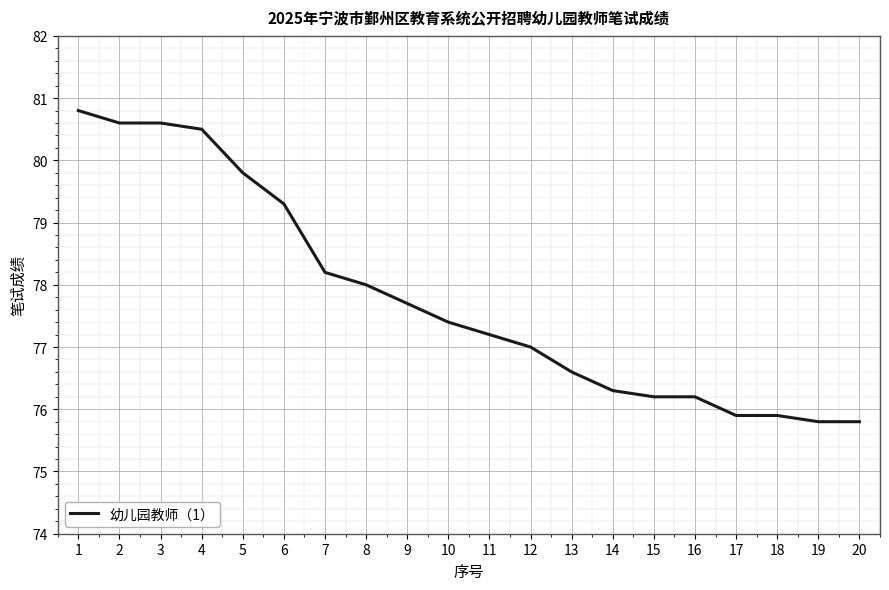

Reading left to right, list all the values displayed in this chart.

80.8	80.6	80.6	80.5	79.8	79.3	78.2	78.0	77.7	77.4	77.2	77.0	76.6	76.3	76.2	76.2	75.9	75.9	75.8	75.8